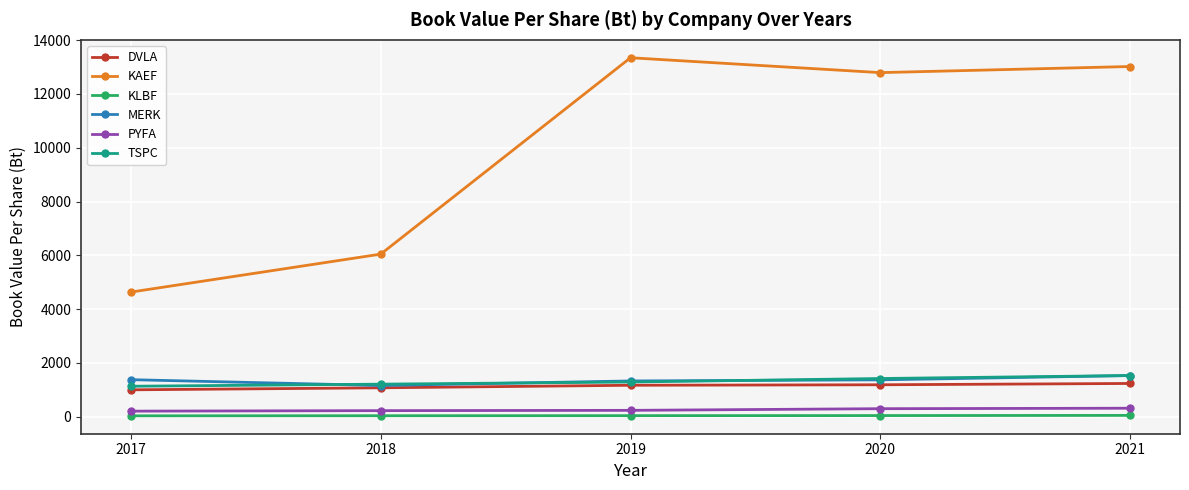

What is the spread (max minus min) of values at 2017?

4602.2